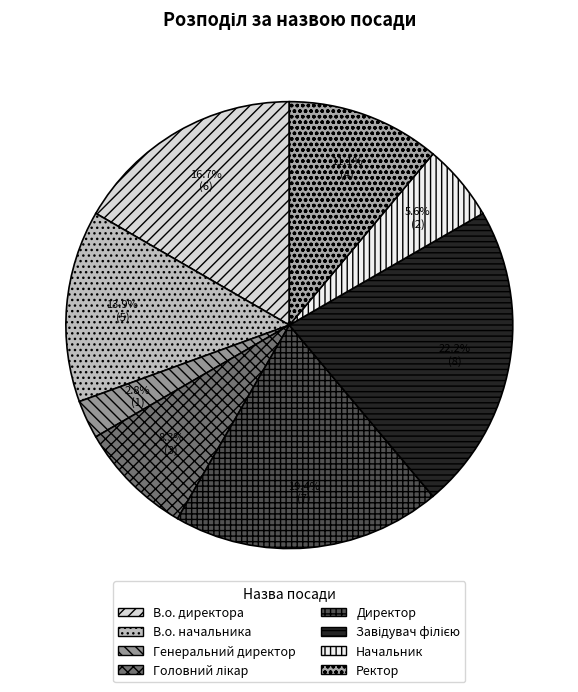

True or false: В.о. директора accounts for 17% of the total.

True